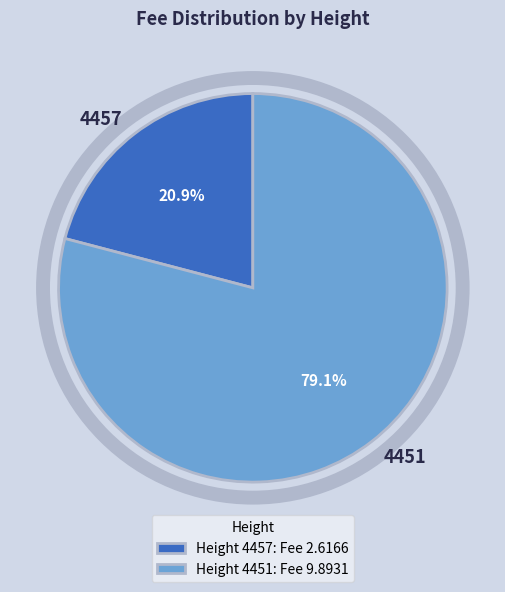

Which has a higher value, 4457 or 4451?

4451